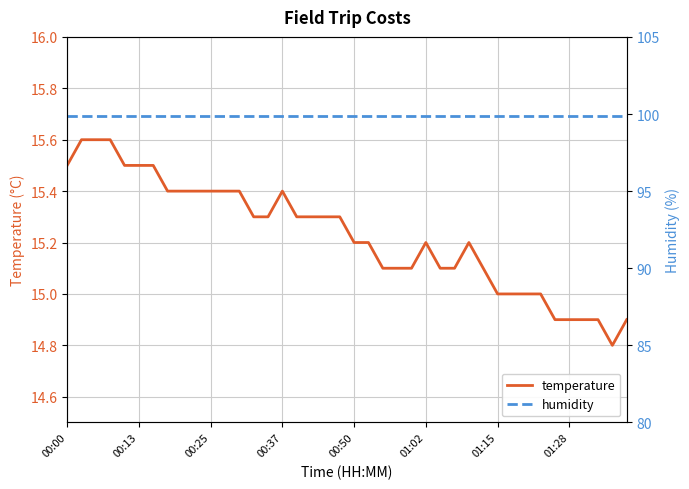

What are all the series names shown in the legend?

temperature, humidity